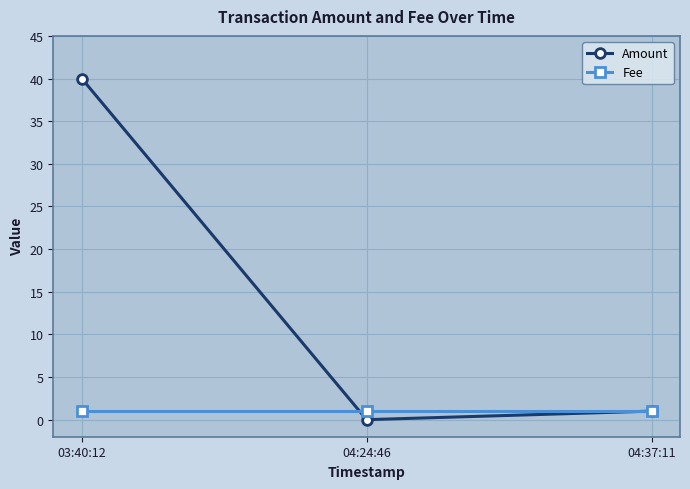

Which series has the widest spread of values?

Amount